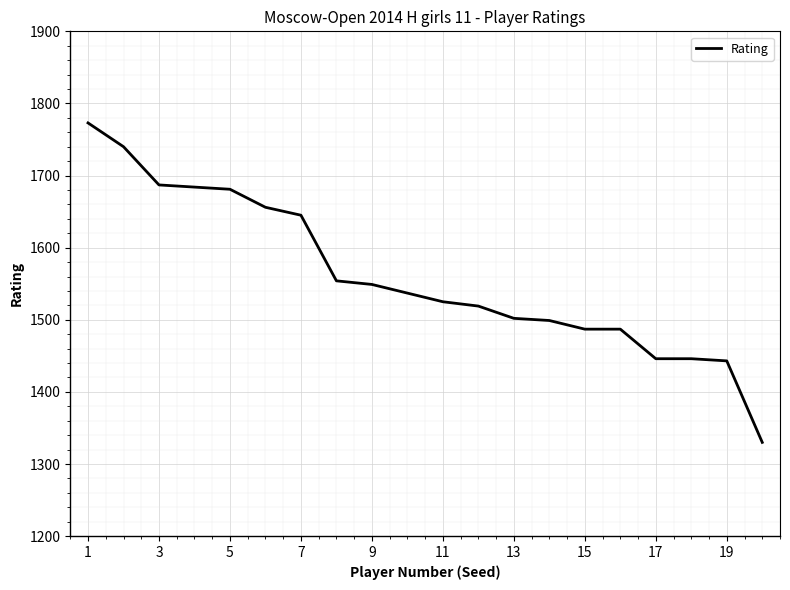

How many values are below 1537?

10